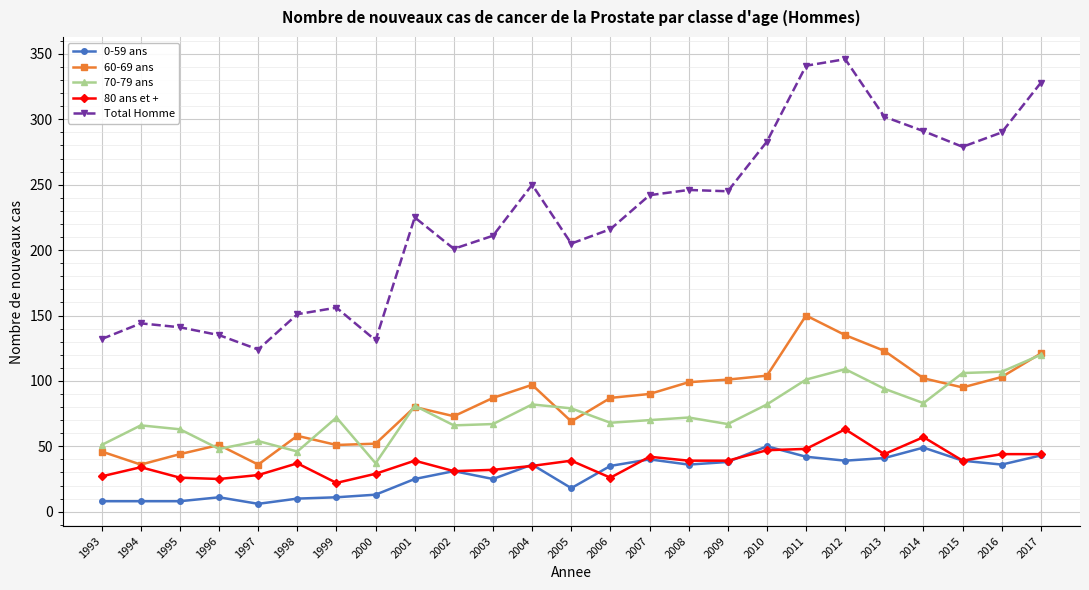

True or false: 0-59 ans and 70-79 ans intersect in this chart.

False